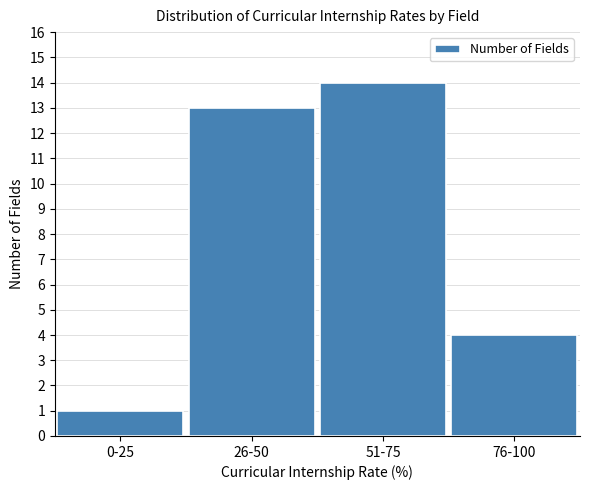

Reading left to right, extract all data points from this chart.

0-25=1	26-50=13	51-75=14	76-100=4